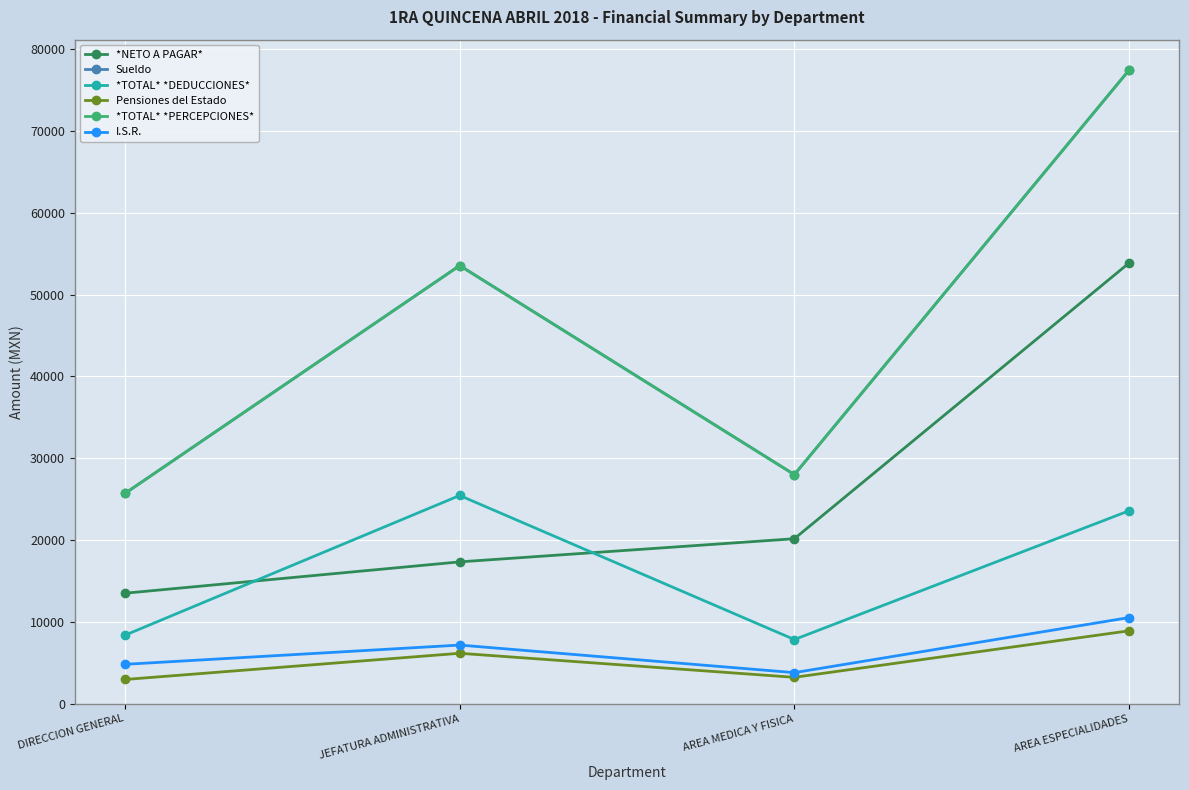

Count the number of categories in the chart.

4